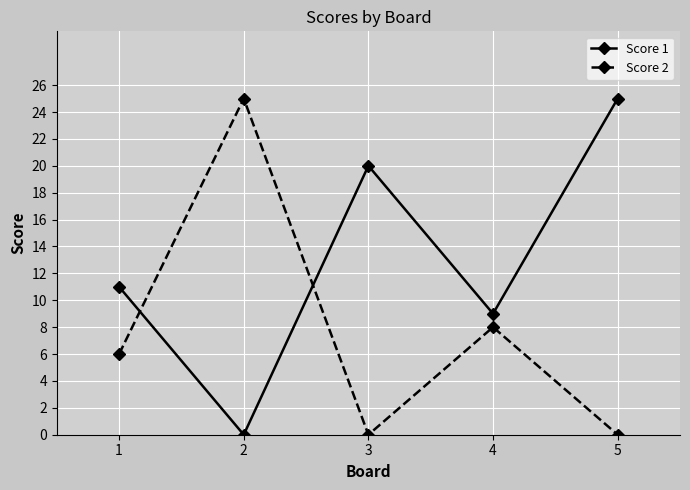

What is the greatest value displayed?

25